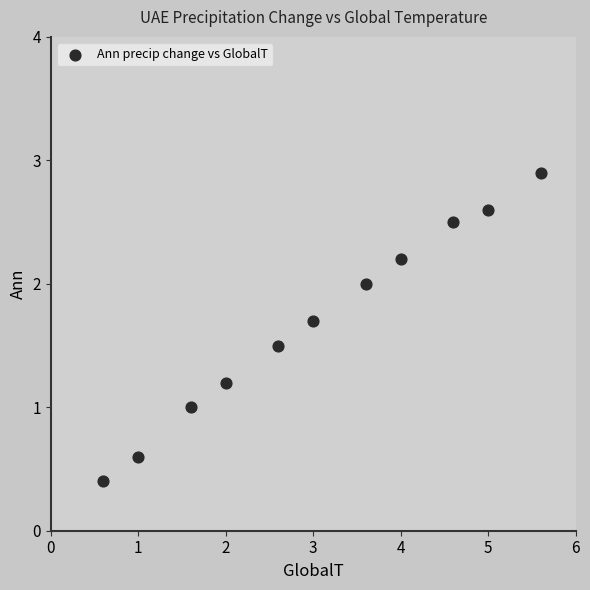

What is the average X value?

3.1